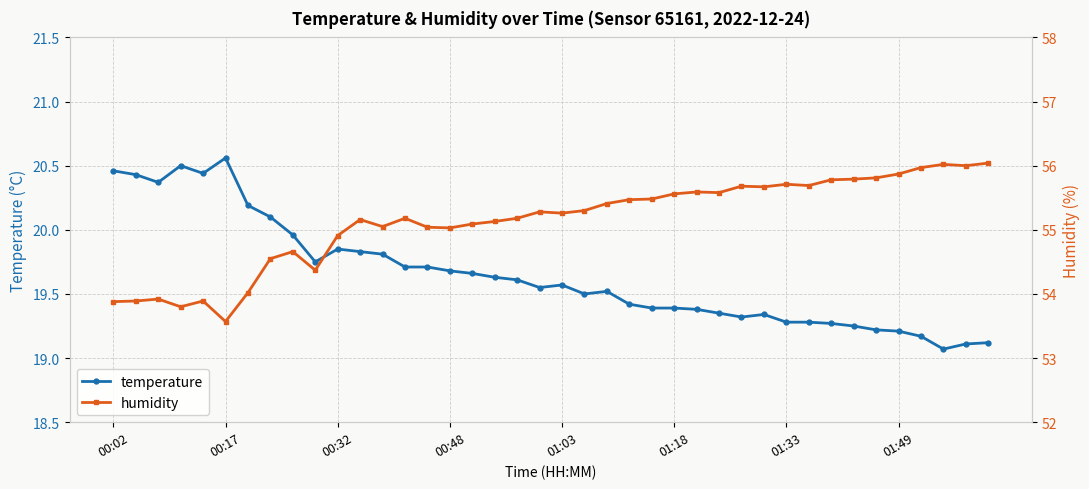

What position from the right is 01:33?

10